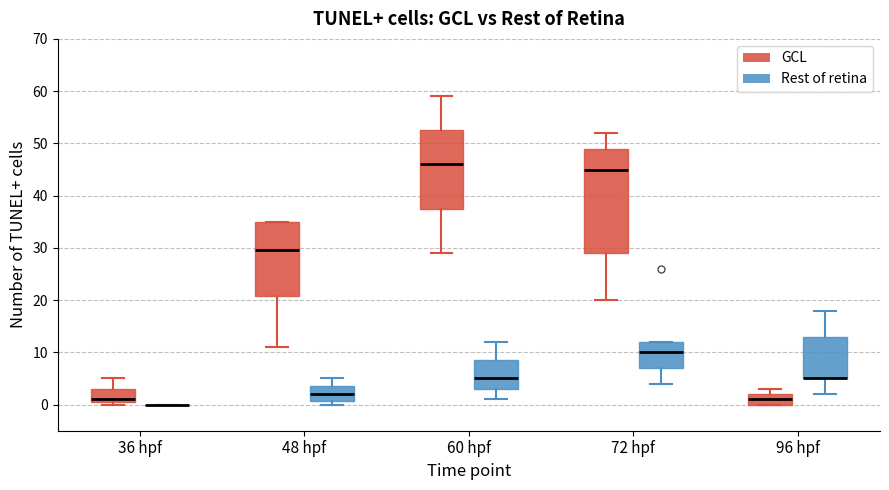

Where is the upper edge of the box for 36 hpf (GCL) on the y-axis? The values are not printed on the chart, so give them approximately, as read against the axis.

3